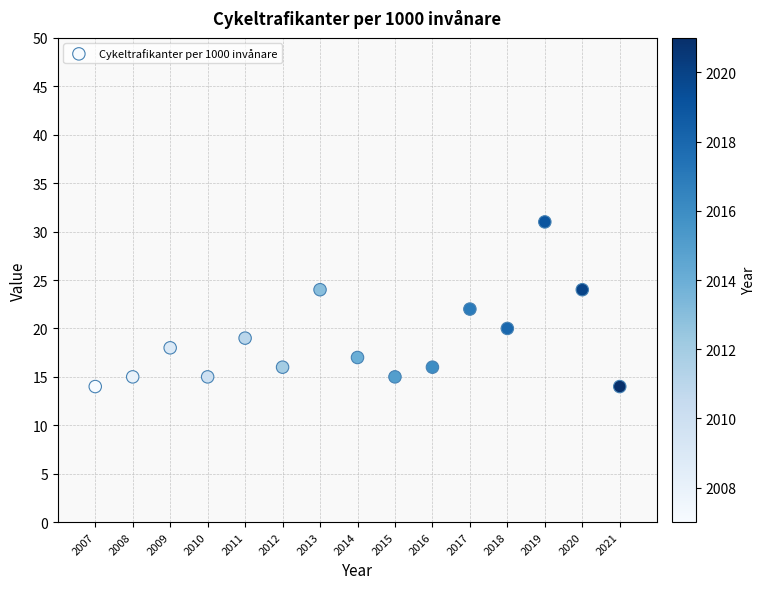

What is the range of Y values (max minus min)?

17